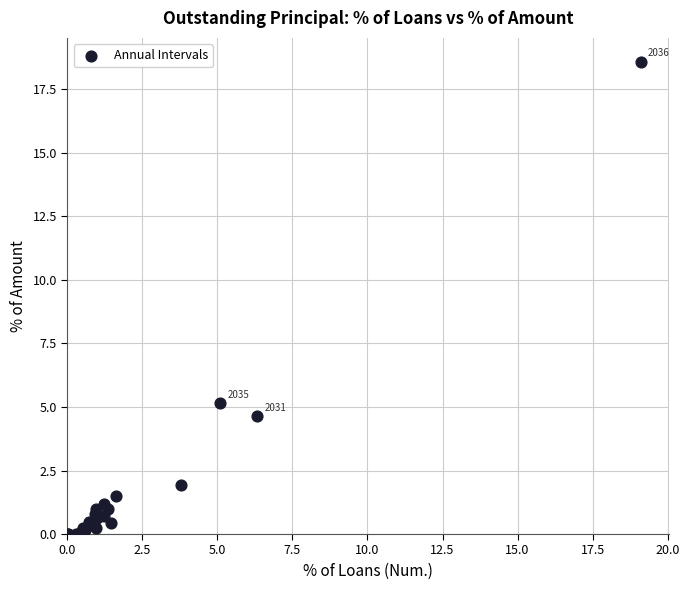

What Y value in the scatter plot is closest to 9?

5.1